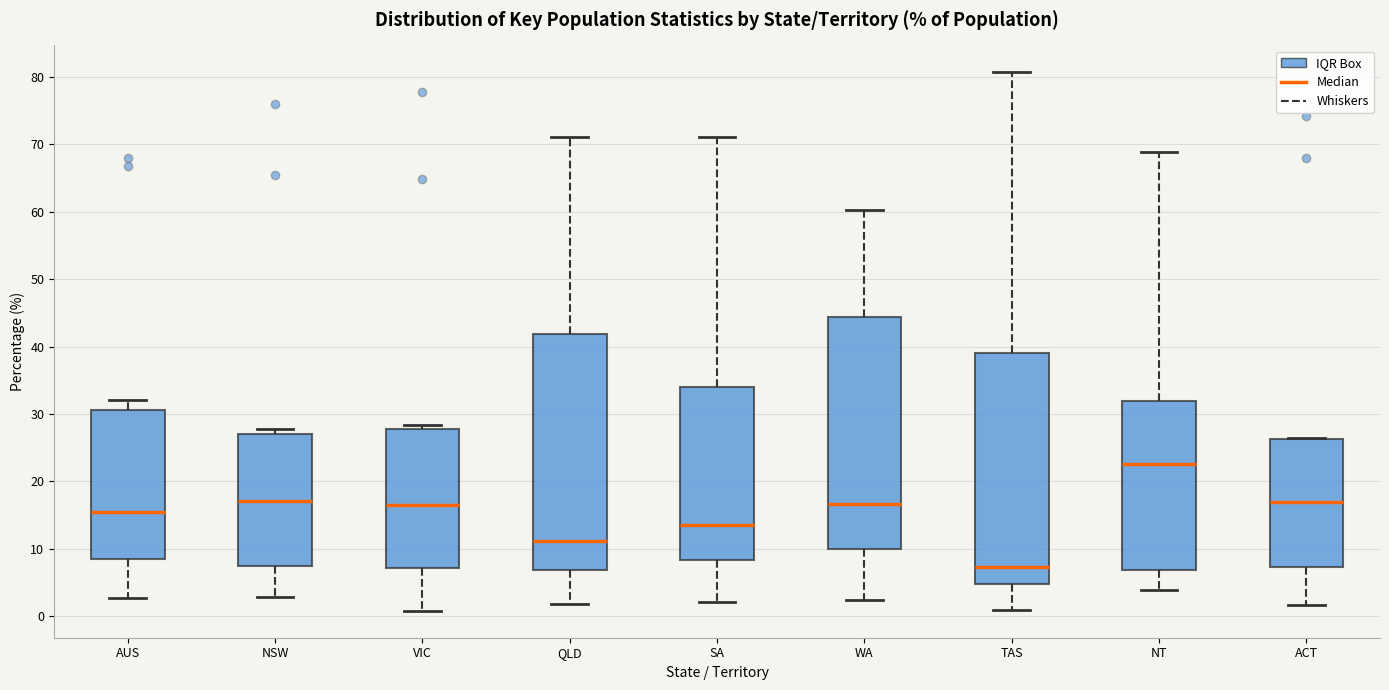

Where is the lower edge of the box for ACT on the y-axis? The values are not printed on the chart, so give them approximately, as read against the axis.

7